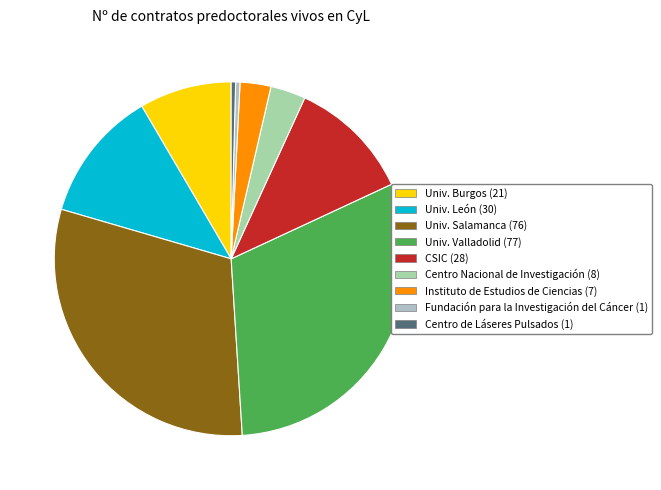

To the nearest percent, what is the difference between the largest and smallest slice percentages?

31%